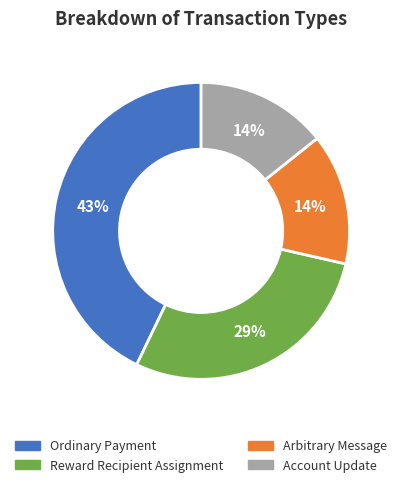

Is it true that Reward Recipient Assignment is 29% of the pie?

True